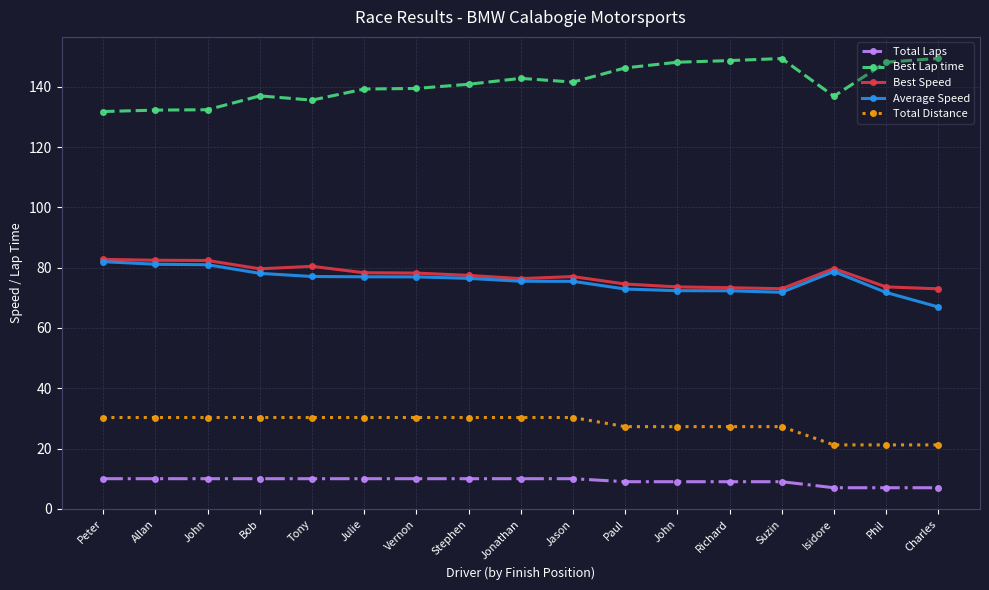

The Total Laps series shows 10.0 at Peter. True or false?

True